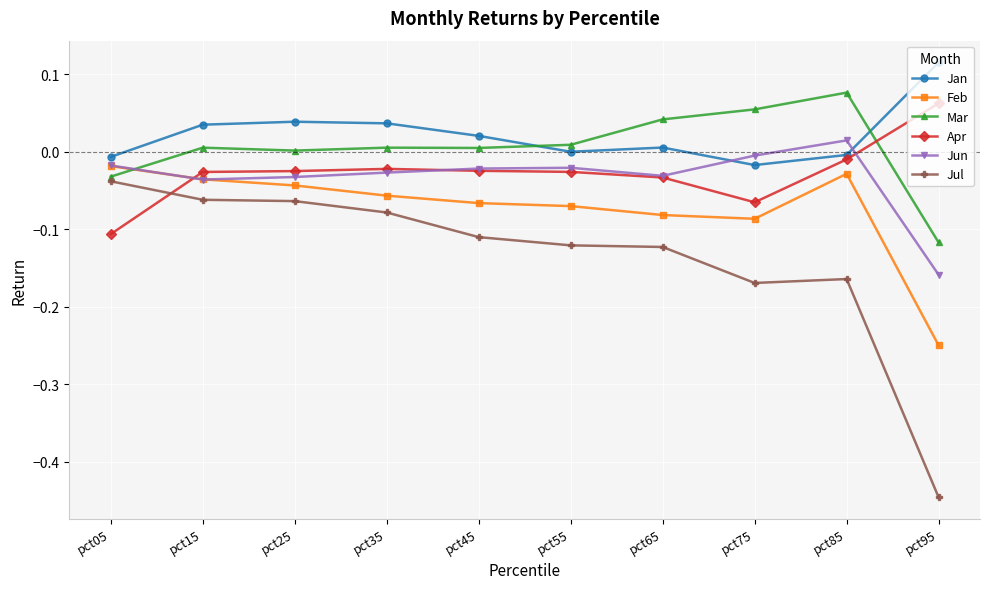

Which series changed the most between pct25 and pct75?

Jul